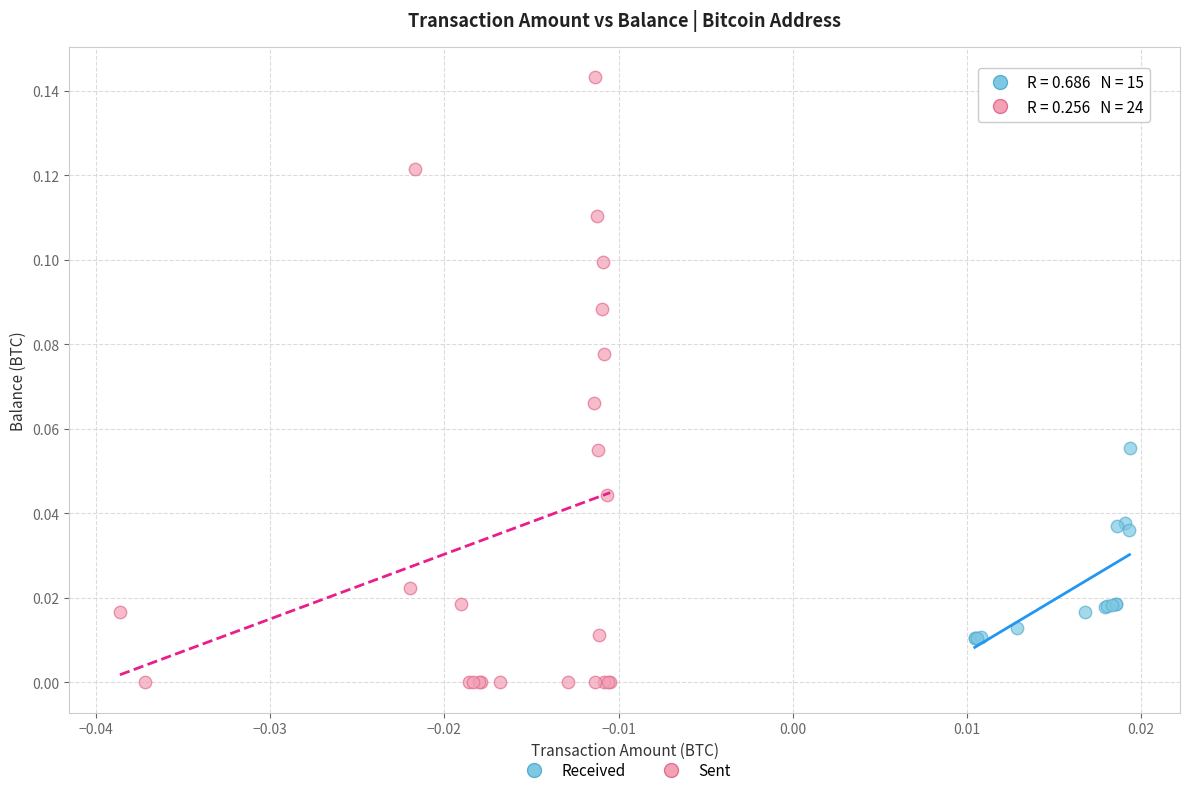

Which series has the widest spread of Y values?

Sent